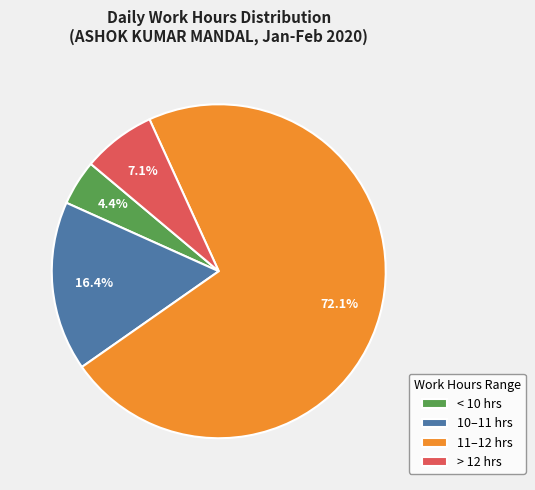

To the nearest percent, what is the average slice percentage?

25%